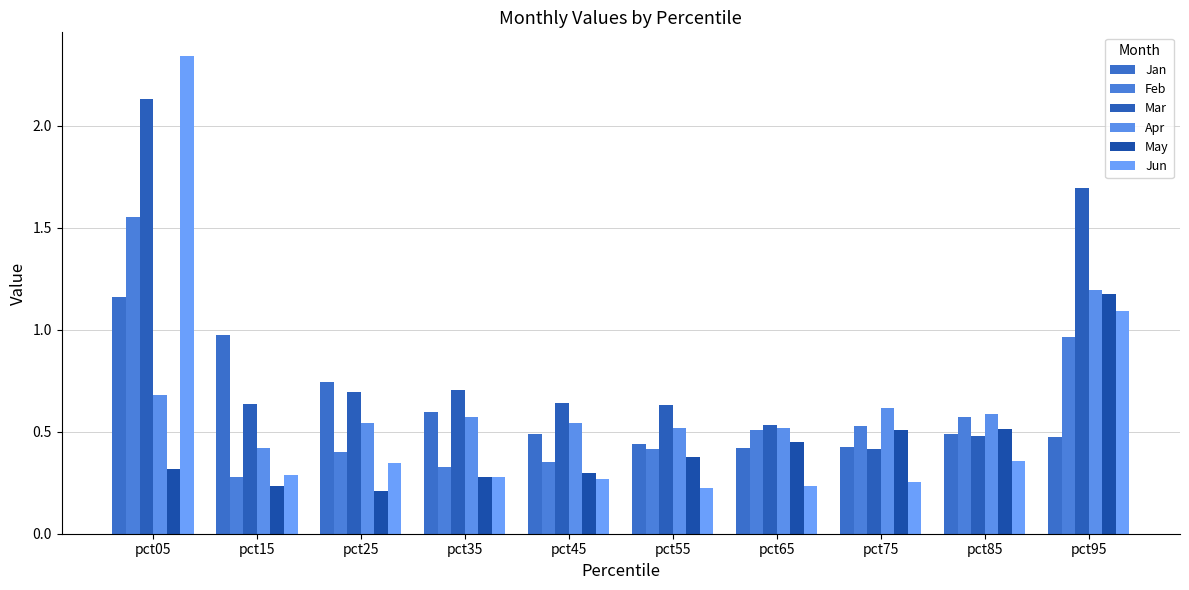

Is the value of Jan at pct65 greater than the value of Apr at pct65?

No